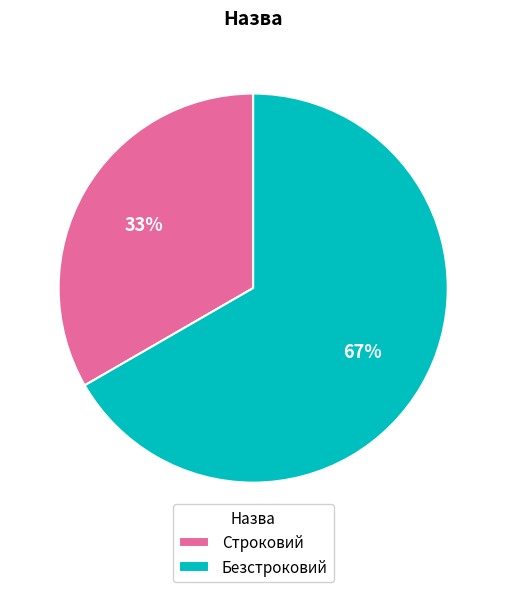

To the nearest percent, what is the average slice percentage?

50%